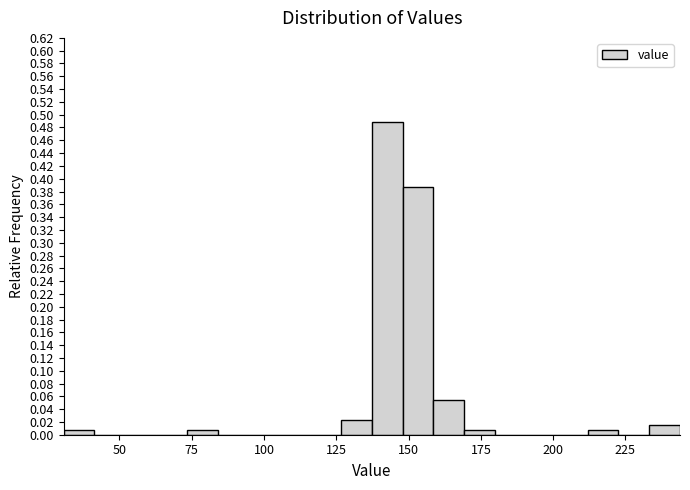

Read against the x-axis, roughly where is the centre of the tallest bar?

145